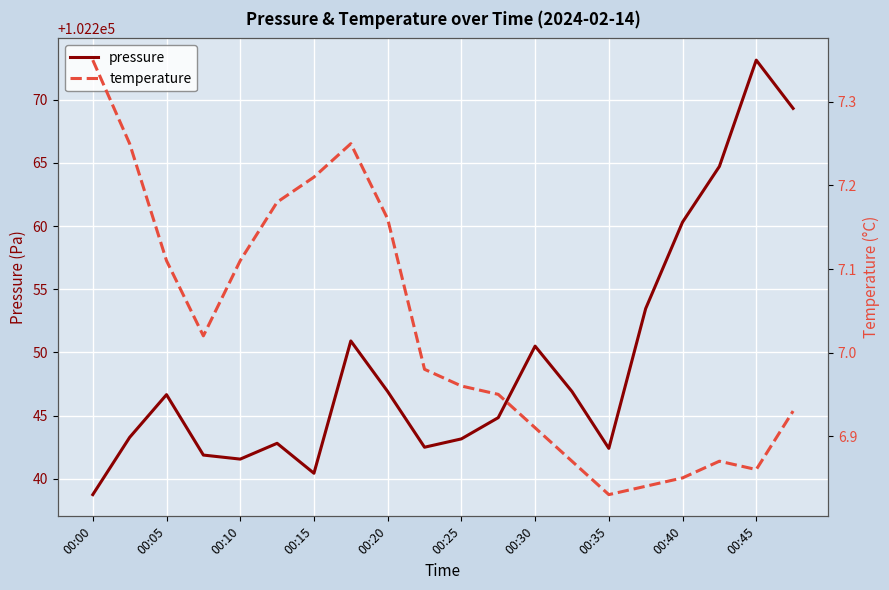

Where does the pressure series first go above 102246?

00:05